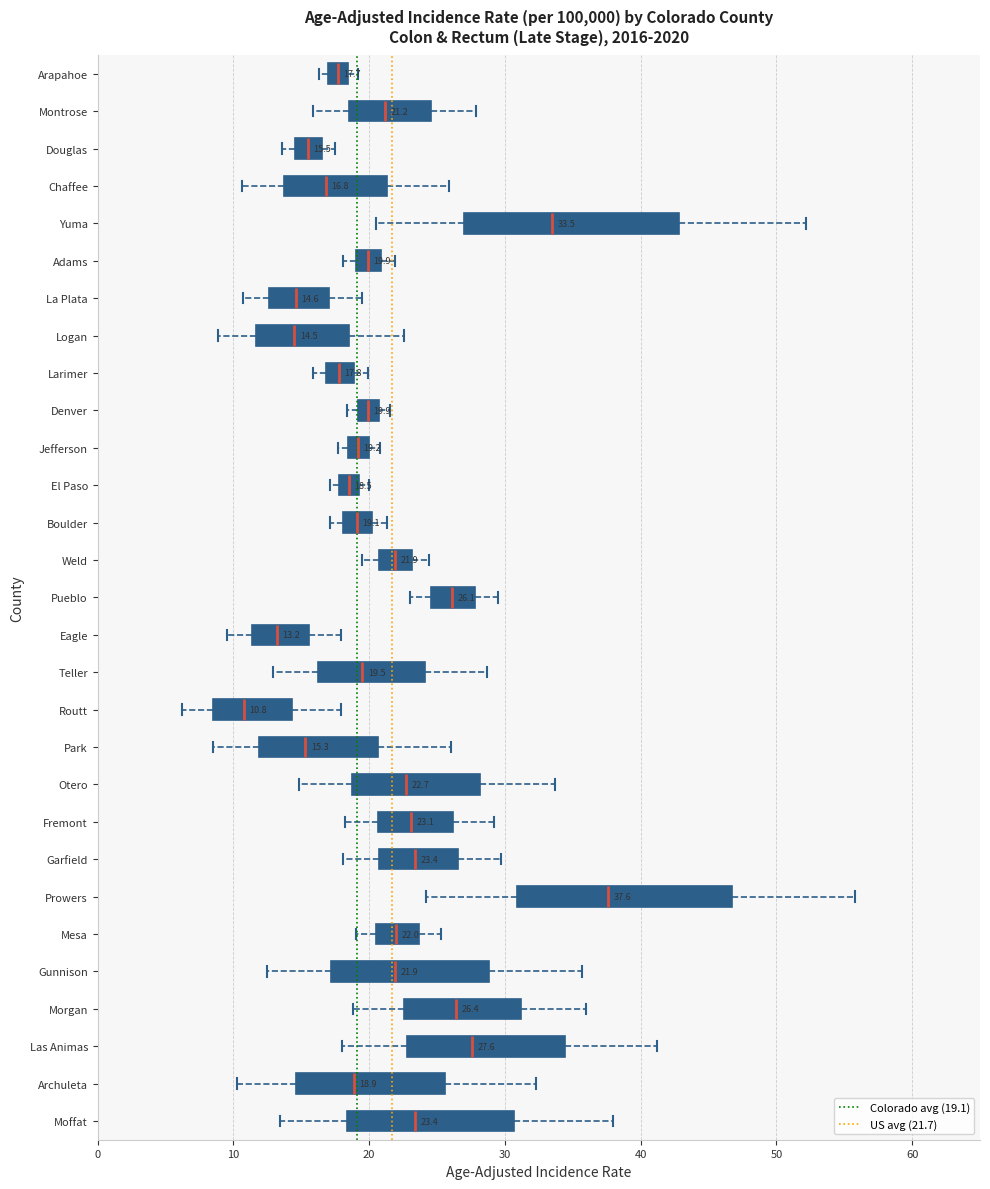

Which box's median line is the furthest to the right?

Prowers